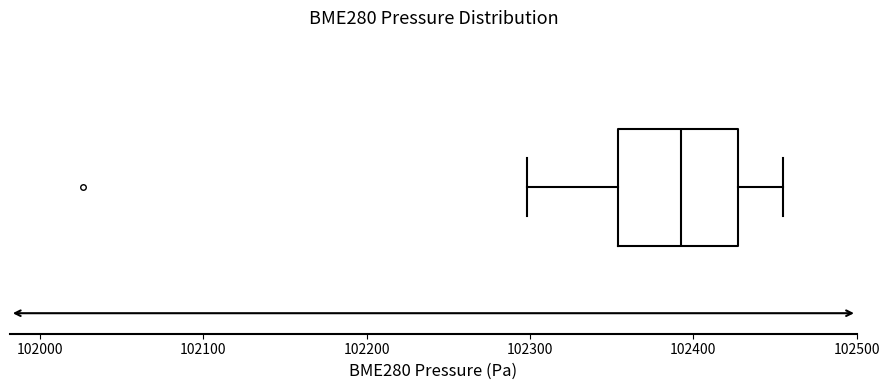

Where is the left edge of the box on the x-axis? The values are not printed on the chart, so give them approximately, as read against the axis.

102350